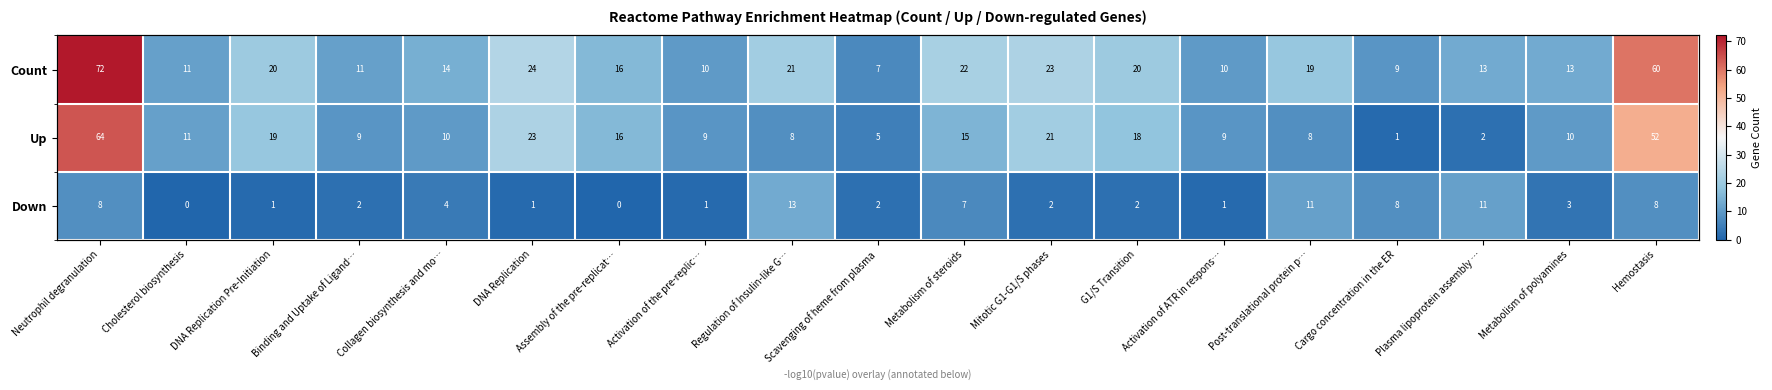

What is the sum of all Down values?

85